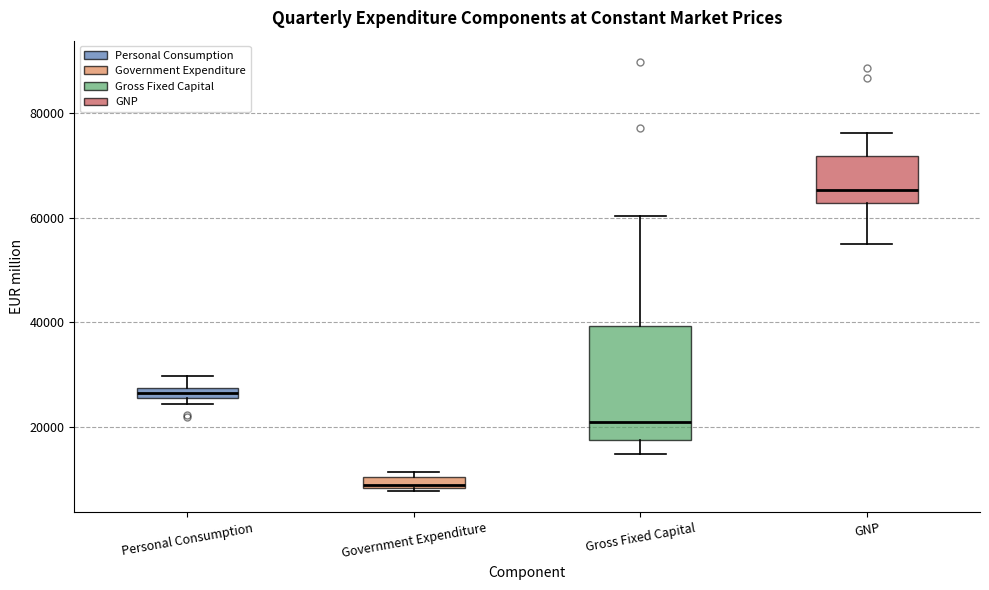

Where does the lower whisker of the box for GNP end on the y-axis? The values are not printed on the chart, so give them approximately, as read against the axis.

54000